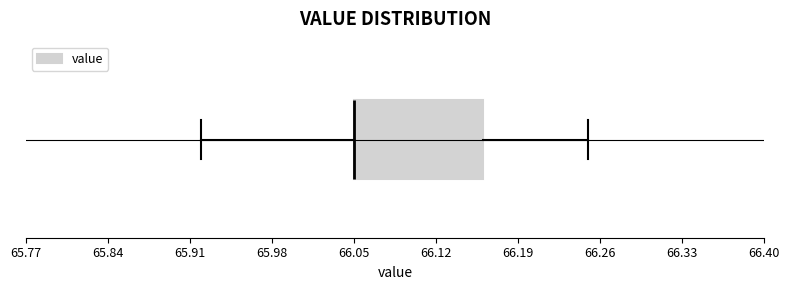

Where is the left edge of the box on the x-axis? The values are not printed on the chart, so give them approximately, as read against the axis.

66.05